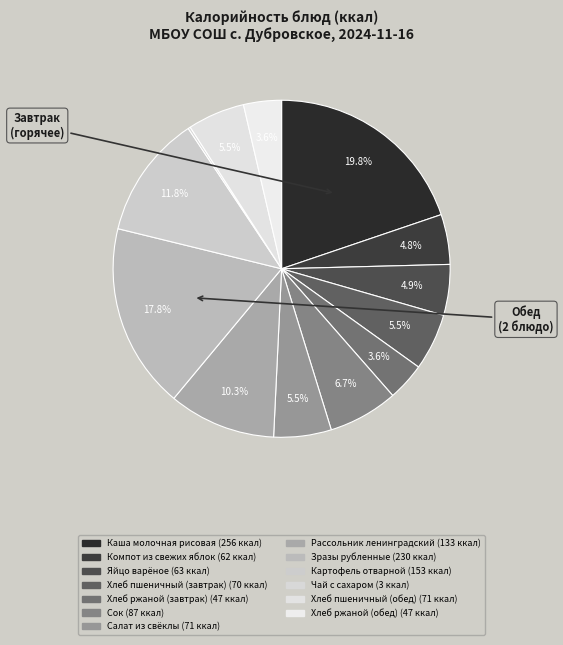

The Хлеб пшеничный (завтрак) slice represents 5% of the pie. True or false?

True